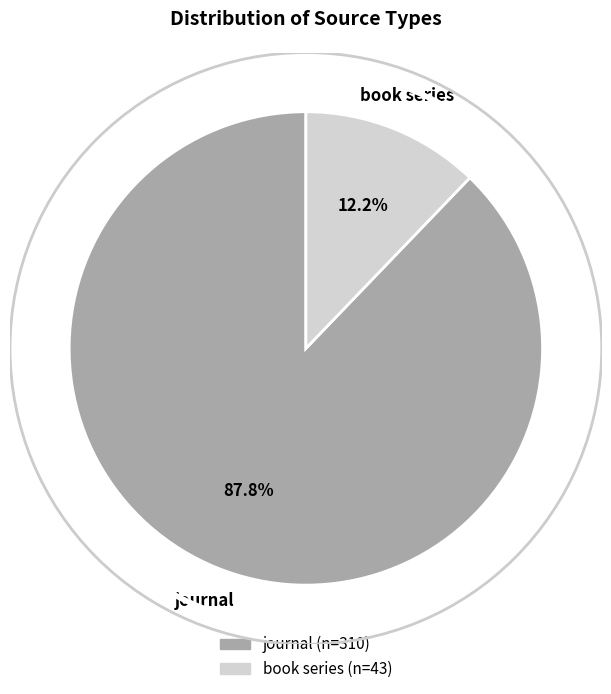

Between journal and book series, which is larger?

journal